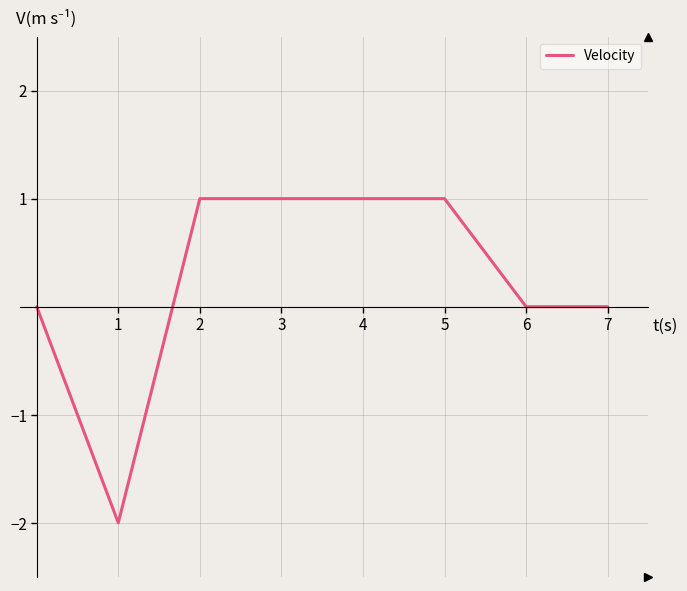

What is the difference between the maximum and minimum values?

3